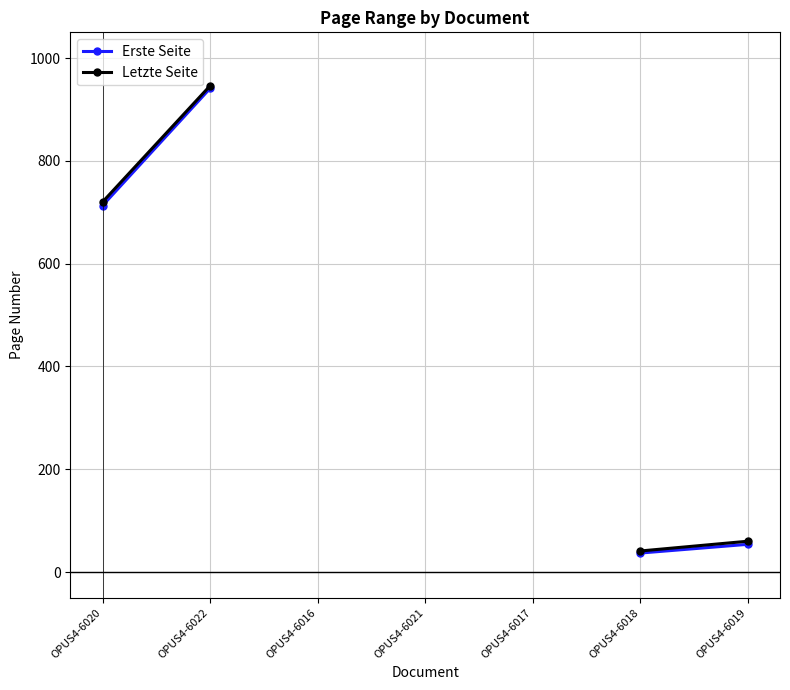

What is the label of the 2nd point from the left?

OPUS4-6022